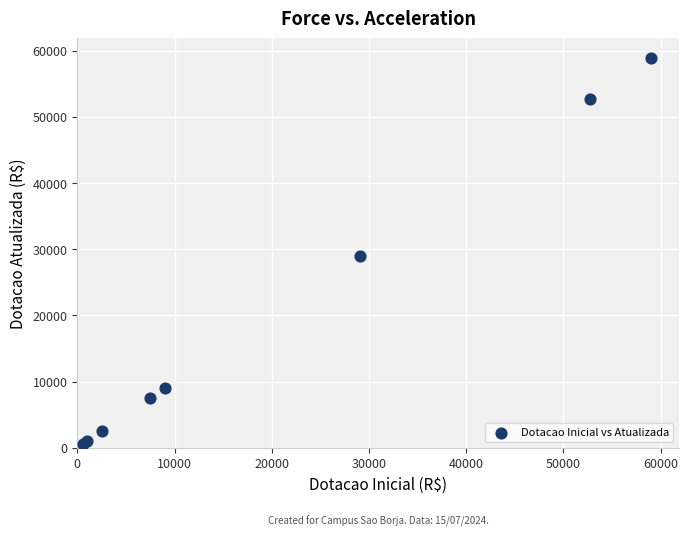

What Y value in the scatter plot is closest to 29770?

29036.3